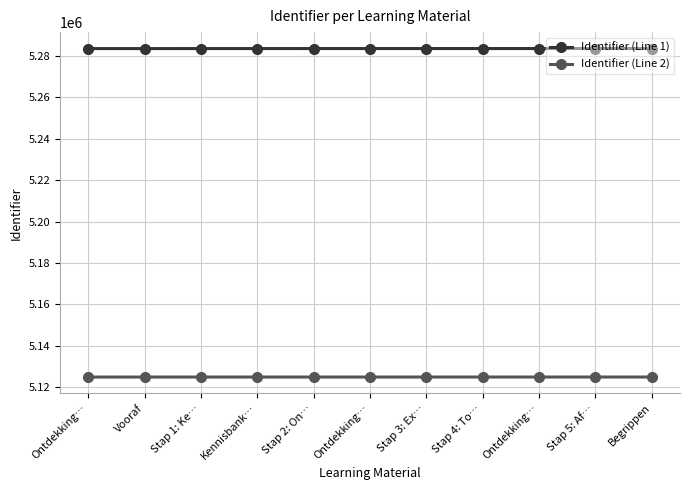

Does the chart have visible grid lines?

Yes